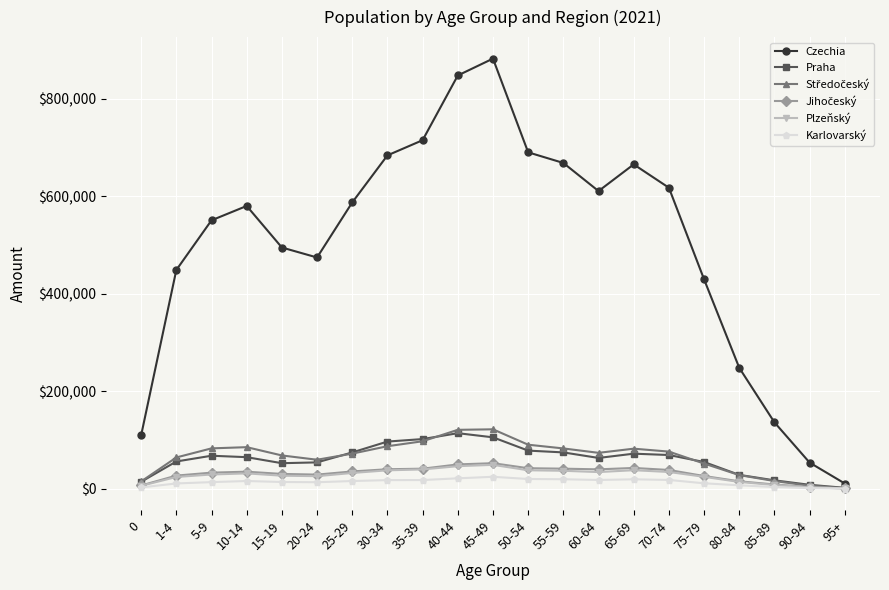

What is the label of the 6th point from the left?

20-24